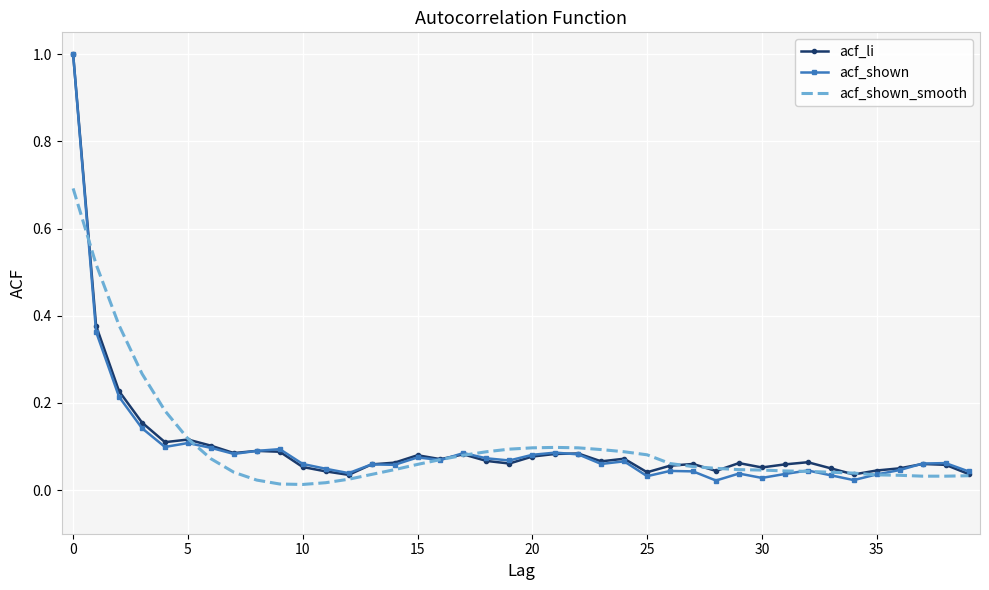

What is the highest value of the acf_li series?

1.0